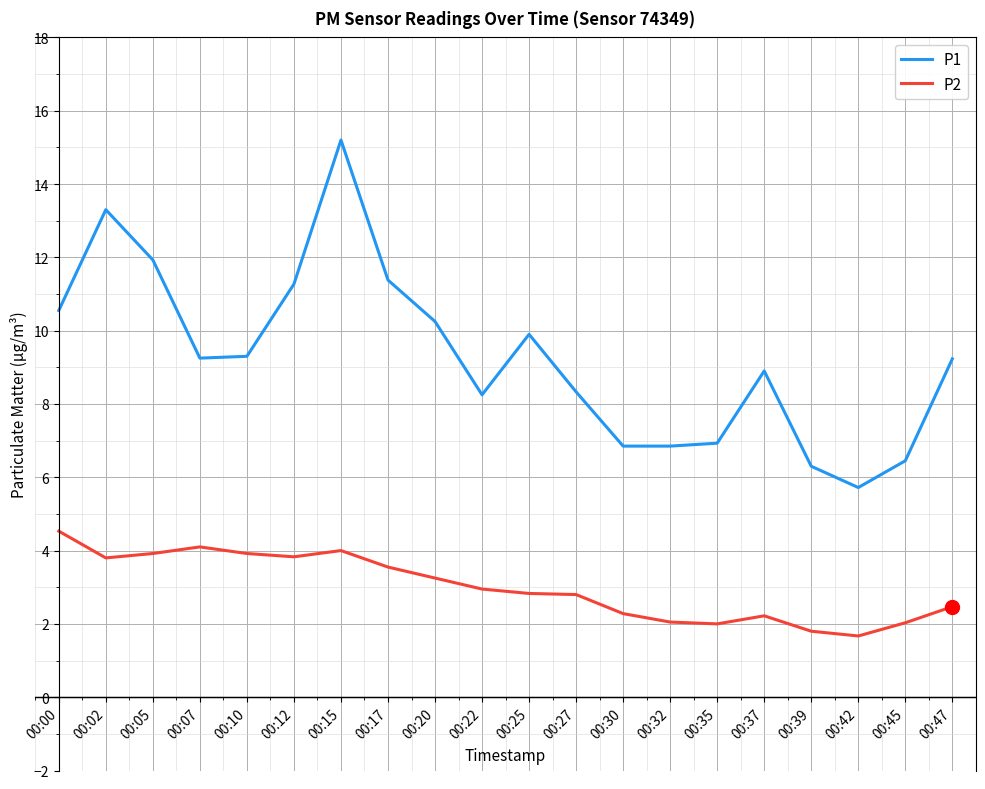

Is it true that P2 equals 4.1 at 00:07?

True